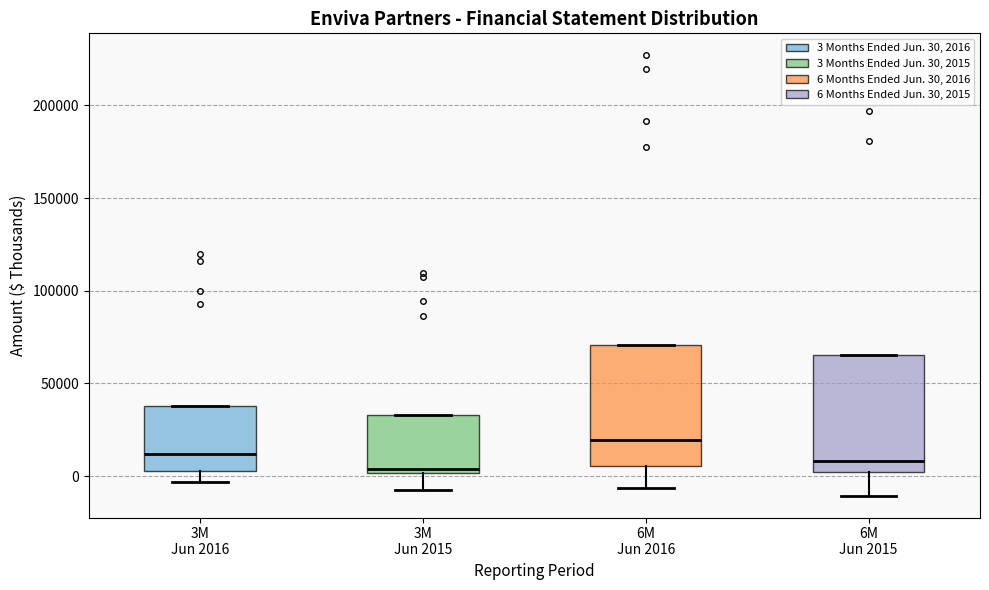

Which box's median line is the highest?

6M Jun 2016